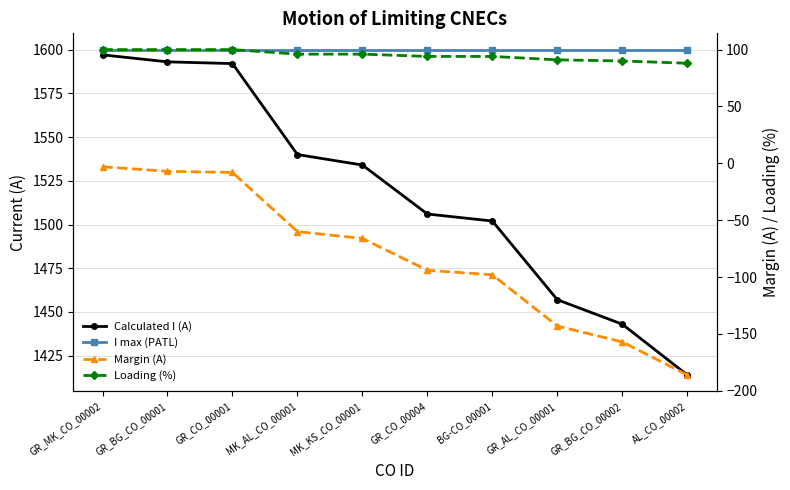

True or false: I max (PATL) and Margin (A) cross at least once.

False